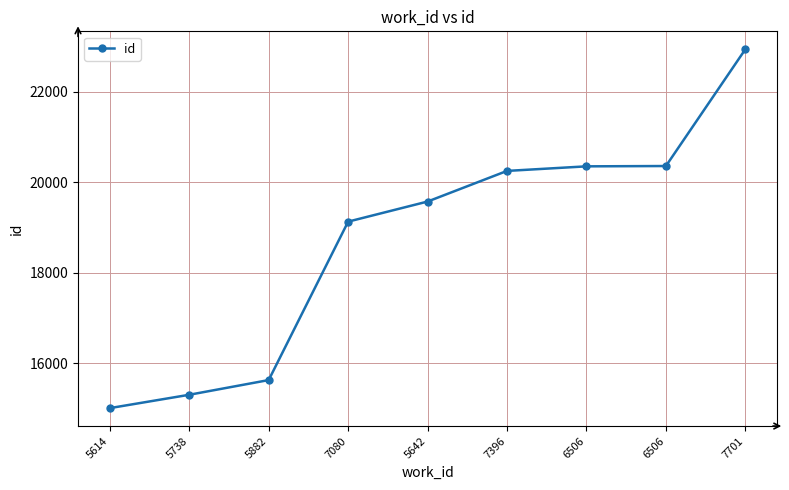

Does the chart have visible grid lines?

Yes